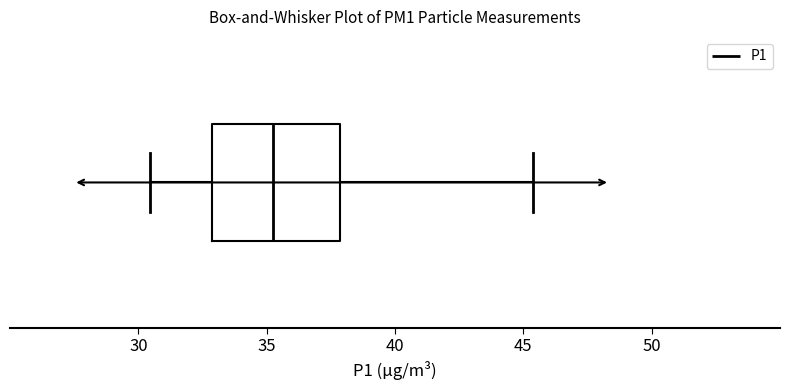

Where is the left edge of the box on the x-axis? The values are not printed on the chart, so give them approximately, as read against the axis.

33.0